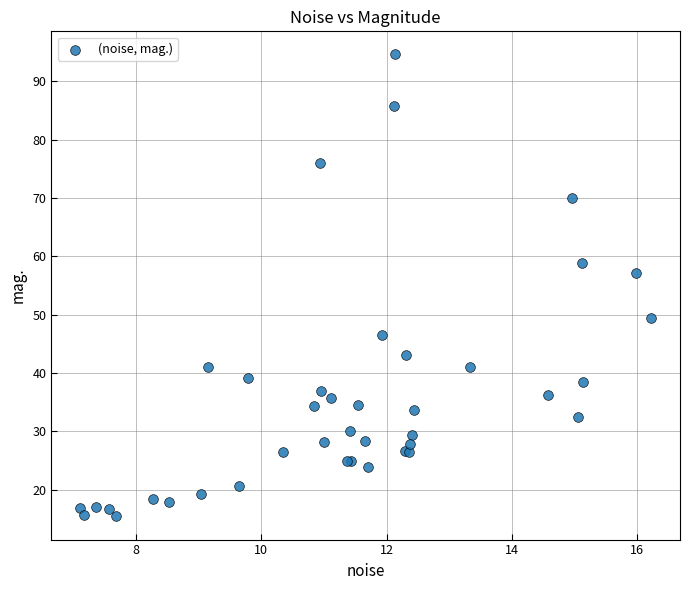

What Y value in the scatter plot is closest to 54?

57.2